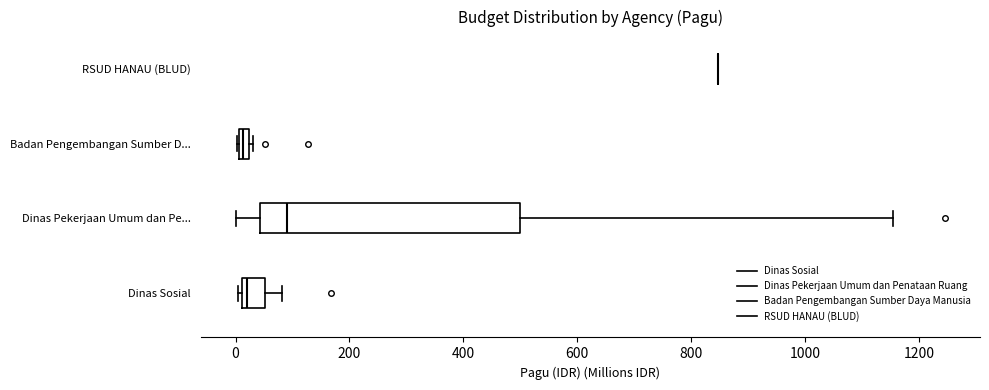

Where is the left edge of the box for Dinas Sosial on the x-axis? The values are not printed on the chart, so give them approximately, as read against the axis.

20